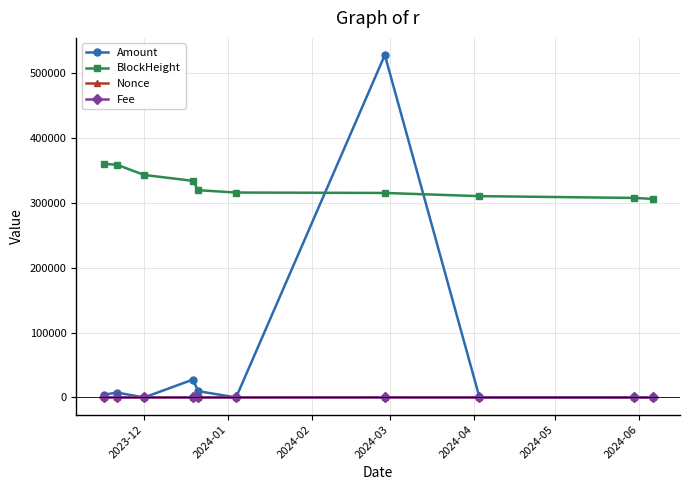

True or false: Nonce has more than 0 points higher than both neighbors.

True